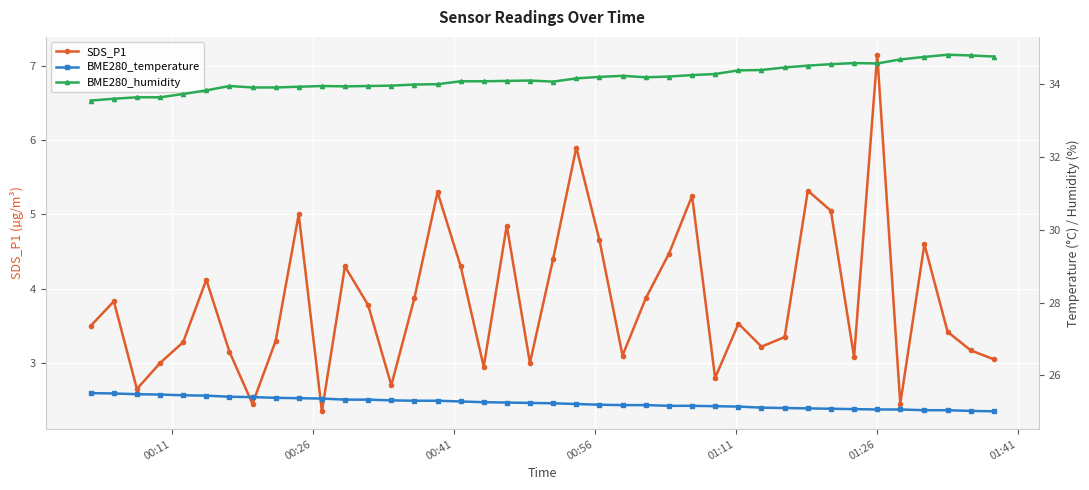

What is the minimum value for SDS_P1?

2.4